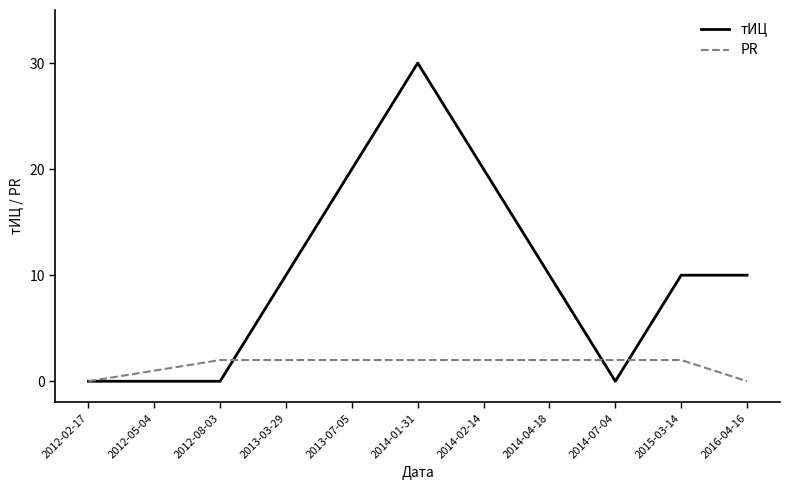

What is the spread (max minus min) of values at 2014-07-04?

2